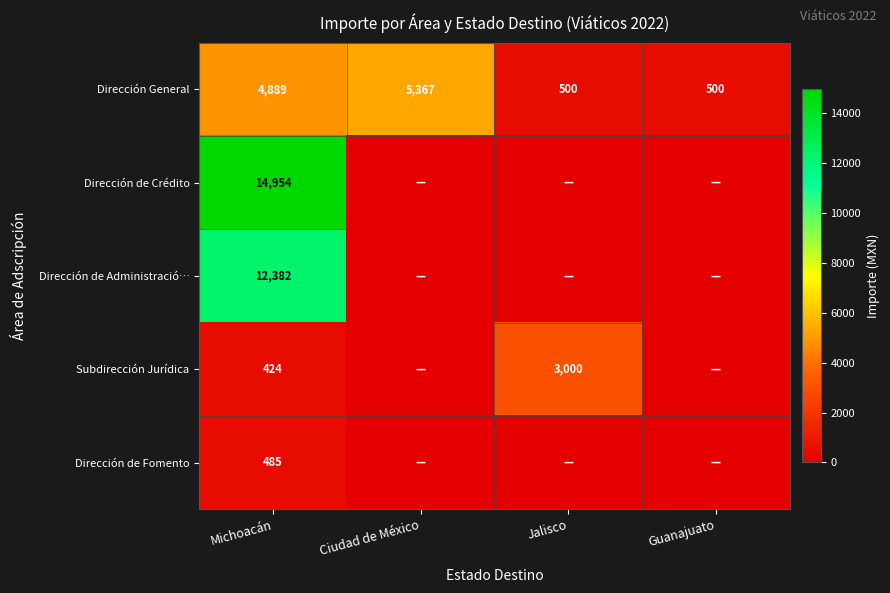

What is the spread (max minus min) of values at Michoacán?

14530